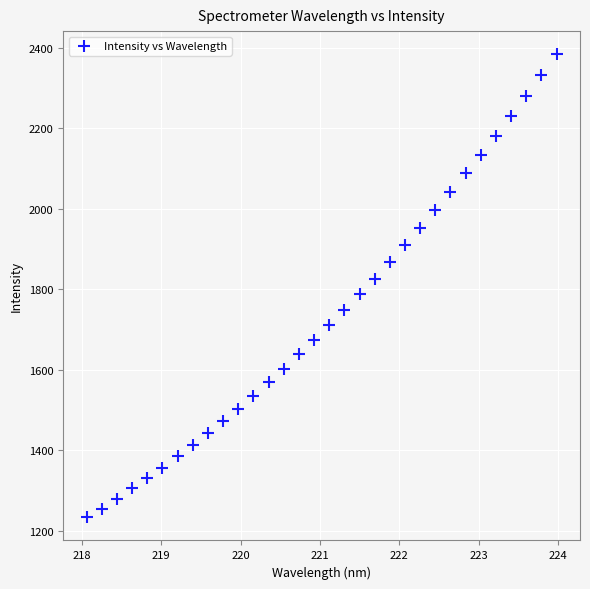

What is the range of Y values (max minus min)?

1150.4